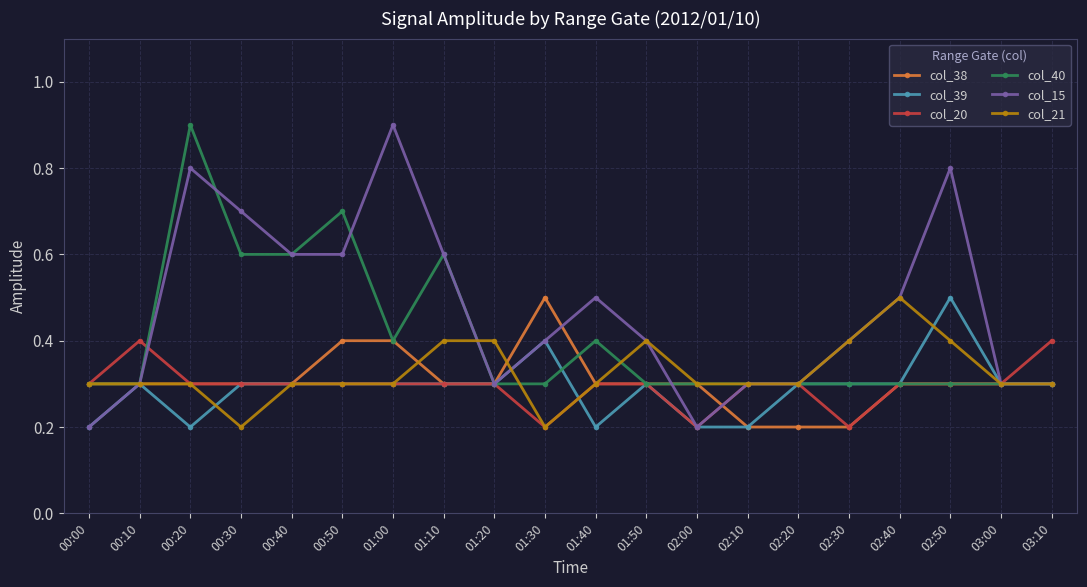

Reading left to right, extract all data points from this chart.

col_38: 0.3	0.3	0.3	0.3	0.3	0.4	0.4	0.3	0.3	0.5	0.3	0.3	0.3	0.2	0.2	0.2	0.3	0.3	0.3	0.3
col_39: 0.2	0.3	0.2	0.3	0.3	0.3	0.3	0.3	0.3	0.4	0.2	0.3	0.2	0.2	0.3	0.3	0.3	0.5	0.3	0.3
col_20: 0.3	0.4	0.3	0.3	0.3	0.3	0.3	0.3	0.3	0.2	0.3	0.3	0.2	0.3	0.3	0.2	0.3	0.3	0.3	0.4
col_40: 0.3	0.3	0.9	0.6	0.6	0.7	0.4	0.6	0.3	0.3	0.4	0.3	0.3	0.3	0.3	0.3	0.3	0.3	0.3	0.3
col_15: 0.2	0.3	0.8	0.7	0.6	0.6	0.9	0.6	0.3	0.4	0.5	0.4	0.2	0.3	0.3	0.4	0.5	0.8	0.3	0.3
col_21: 0.3	0.3	0.3	0.2	0.3	0.3	0.3	0.4	0.4	0.2	0.3	0.4	0.3	0.3	0.3	0.4	0.5	0.4	0.3	0.3